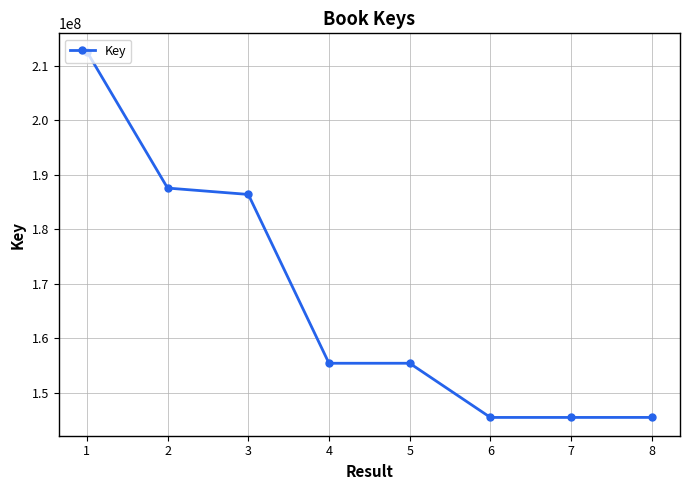

What is the maximum value shown in the chart?

212645562